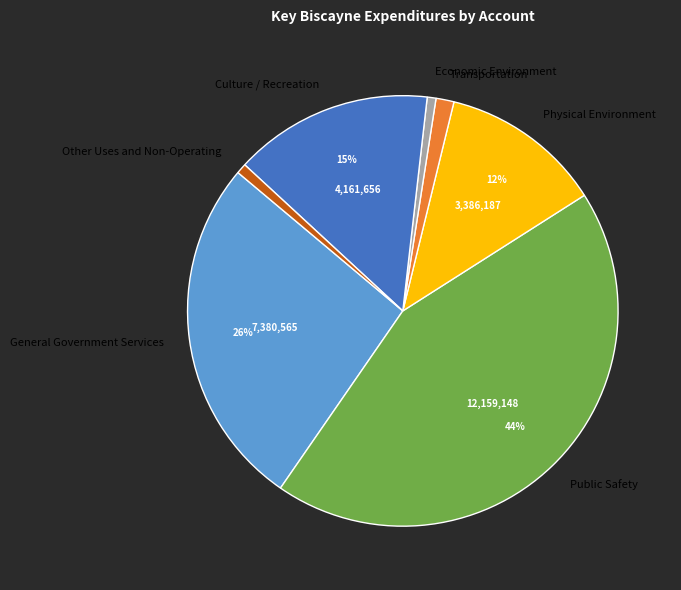

Is there any slice that represents more than half of the pie?

No